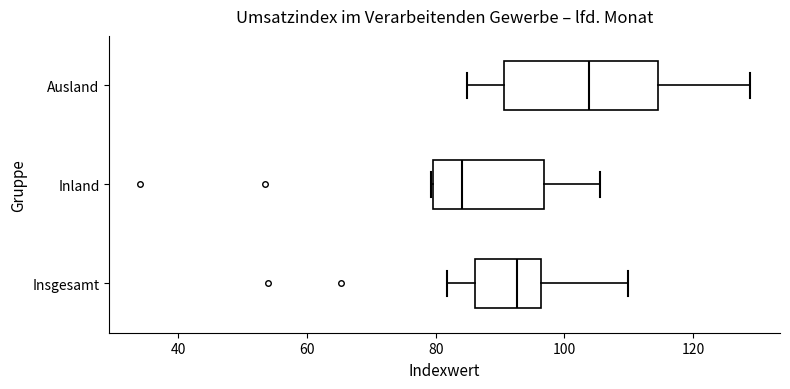

Reading bottom to top, read every box against the x-axis: the position of its median line, the range the box covers, and the ends of its whiskers. The values are not printed on the chart, so give them approximately, as read against the axis.

Insgesamt: median 92, box 86 to 96, whiskers 82 to 110
Inland: median 84, box 80 to 96, whiskers 80 to 106
Ausland: median 104, box 90 to 114, whiskers 84 to 128